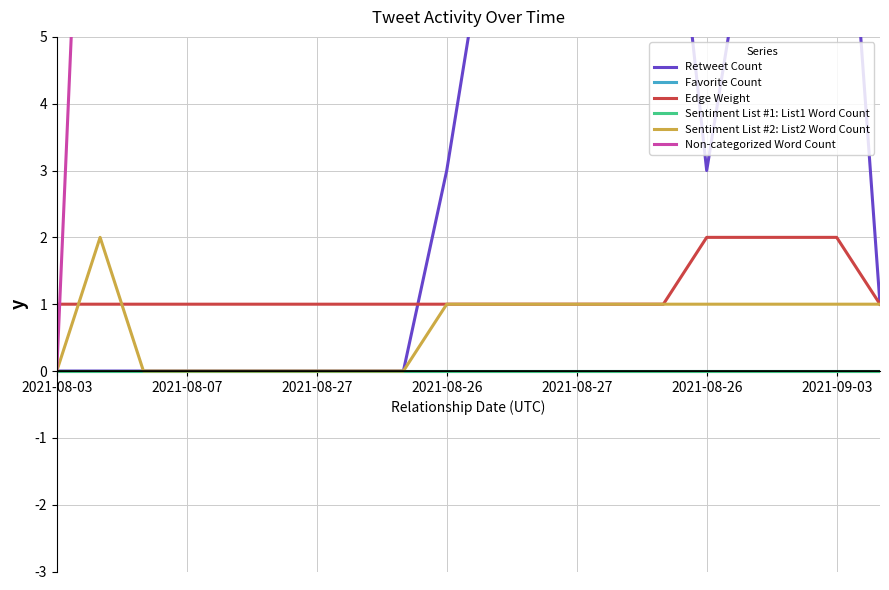

True or false: Edge Weight and Sentiment List #1: List1 Word Count cross at least once.

False